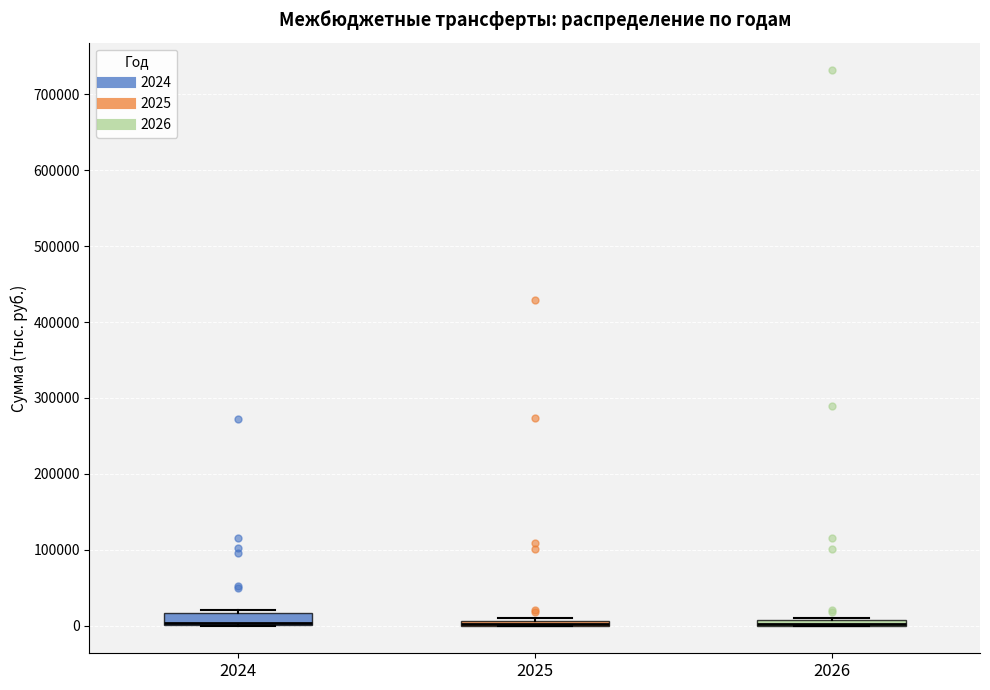

Where is the upper edge of the box at x = 2025 on the y-axis? The values are not printed on the chart, so give them approximately, as read against the axis.

10000